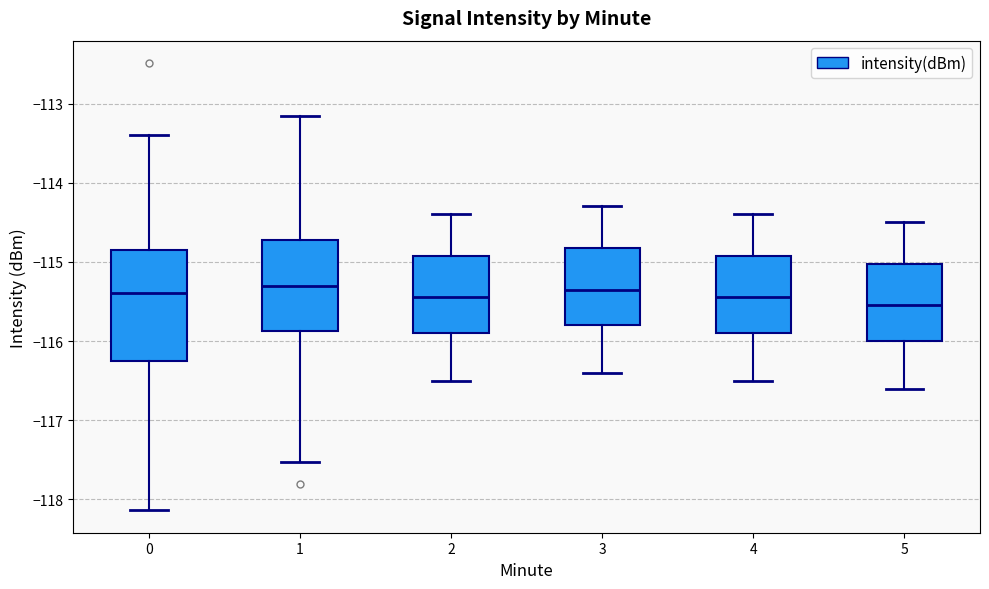

Reading left to right, transcribe this box plot: for each box, give where its median line is, the range the box spans, and where its two whiskers end, as read against the y-axis. The values are not printed on the chart, so give them approximately, as read against the axis.

0: median -115.4, box -116.3 to -114.9, whiskers -118.1 to -113.4
1: median -115.3, box -115.9 to -114.7, whiskers -117.5 to -113.2
2: median -115.4, box -115.9 to -114.9, whiskers -116.5 to -114.4
3: median -115.3, box -115.8 to -114.8, whiskers -116.4 to -114.3
4: median -115.4, box -115.9 to -114.9, whiskers -116.5 to -114.4
5: median -115.5, box -116.0 to -115.0, whiskers -116.6 to -114.5